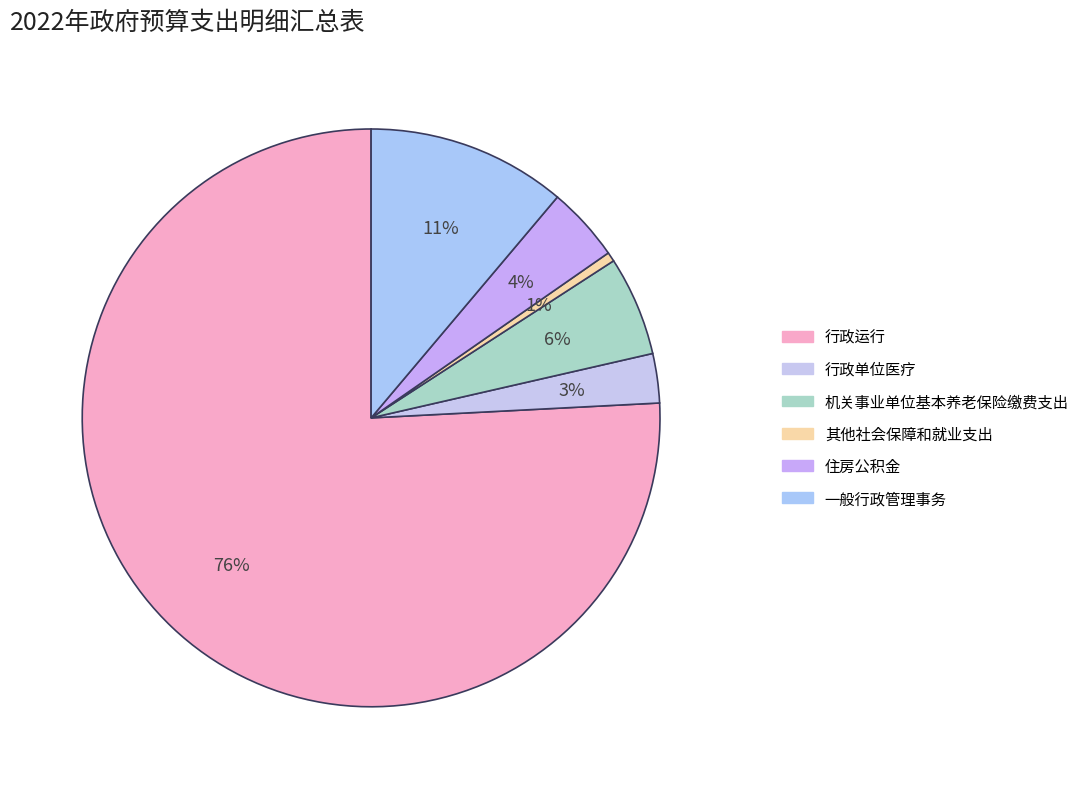

What percentage is NOT represented by 行政运行?

24.2%